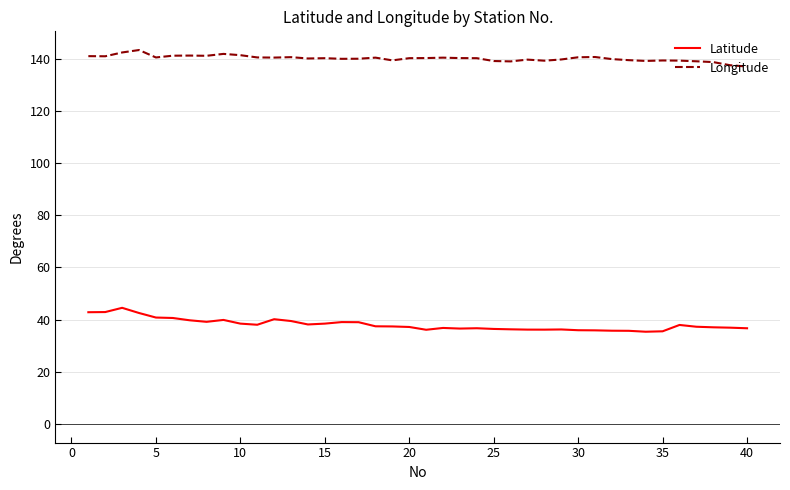

True or false: Latitude has more than 2 interior local peaks.

True